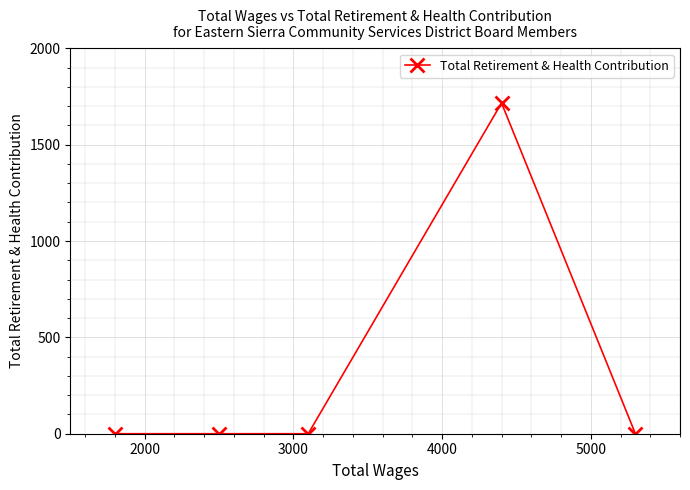

What is the sum of all values?

1716